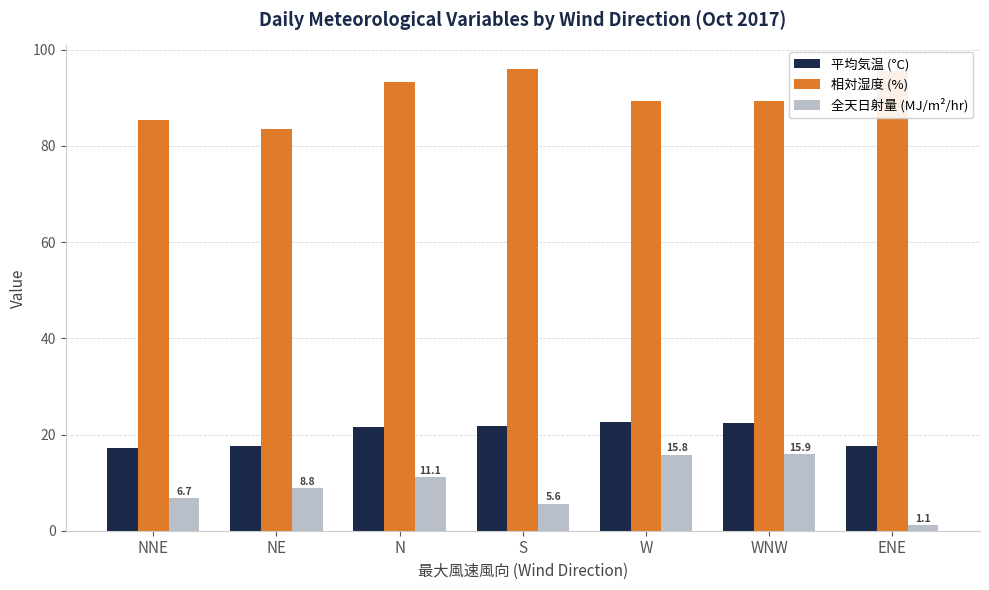

The value of 全天日射量 (MJ/m²/hr) at NNE is 6.7. True or false?

True